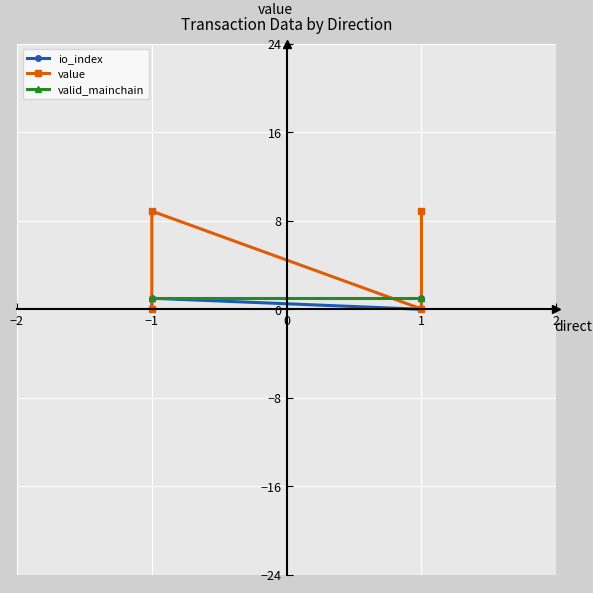

True or false: value and io_index cross at least once.

False